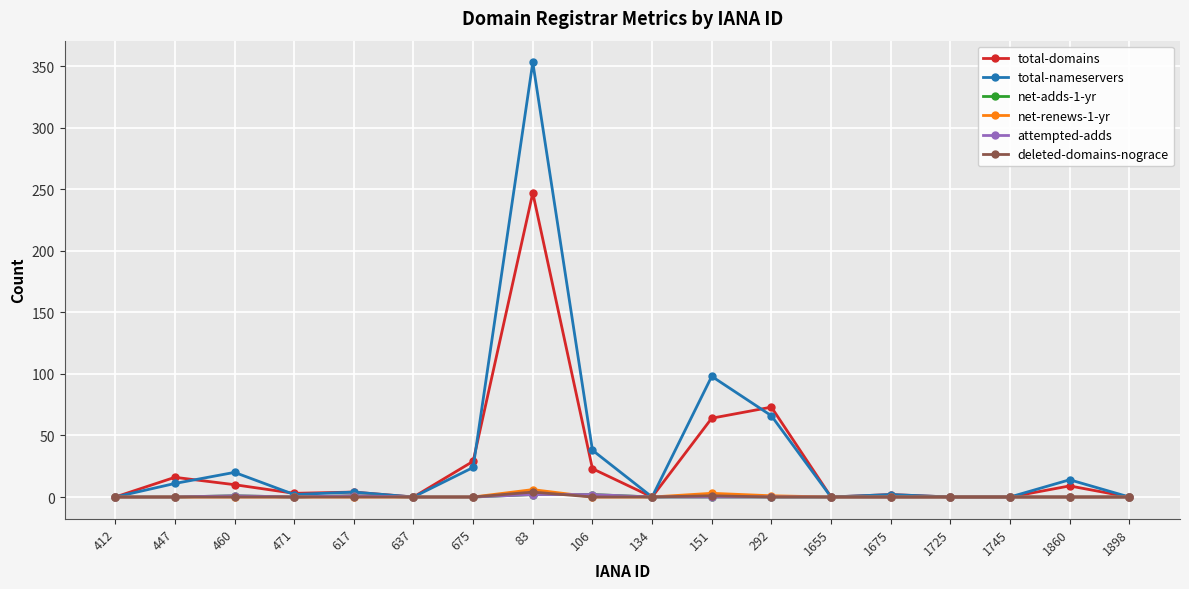

Reading right to left, transcribe all the data shown in this chart.

total-domains: 0	9	0	0	2	0	73	64	0	23	247	29	0	4	3	10	16	0
total-nameservers: 0	14	0	0	2	0	66	98	0	38	353	24	0	4	2	20	11	0
net-adds-1-yr: 0	0	0	0	0	0	0	0	0	2	2	0	0	1	0	1	0	0
net-renews-1-yr: 0	0	0	0	0	0	1	3	0	0	6	0	0	0	0	0	0	0
attempted-adds: 0	0	0	0	0	0	0	0	0	2	2	0	0	1	0	1	0	0
deleted-domains-nograce: 0	0	0	0	0	0	0	1	0	0	4	0	0	0	0	0	0	0